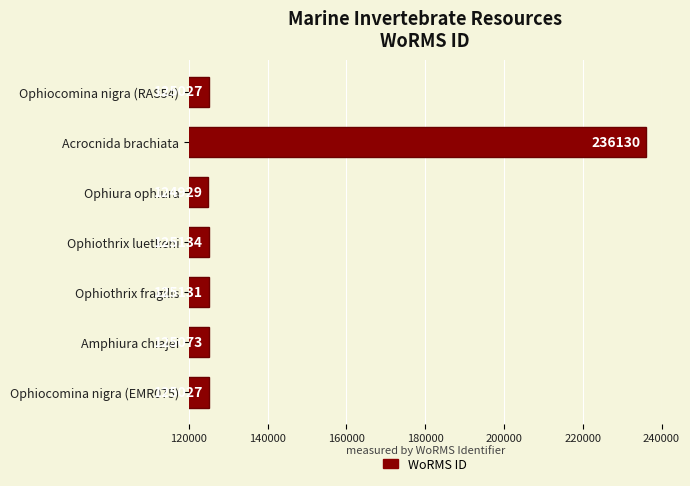

What value does the data have at Amphiura chiajei, to the nearest 100?

125100